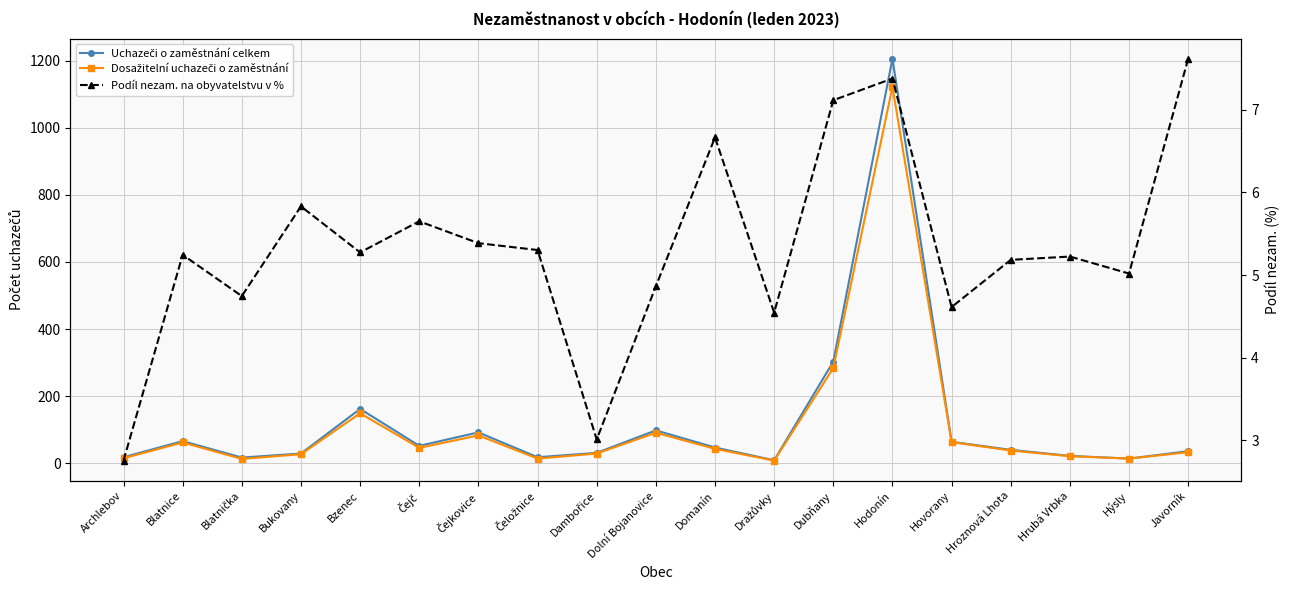

What is the value of the Uchazeči o zaměstnání celkem point at the 5th from the left?

162.0